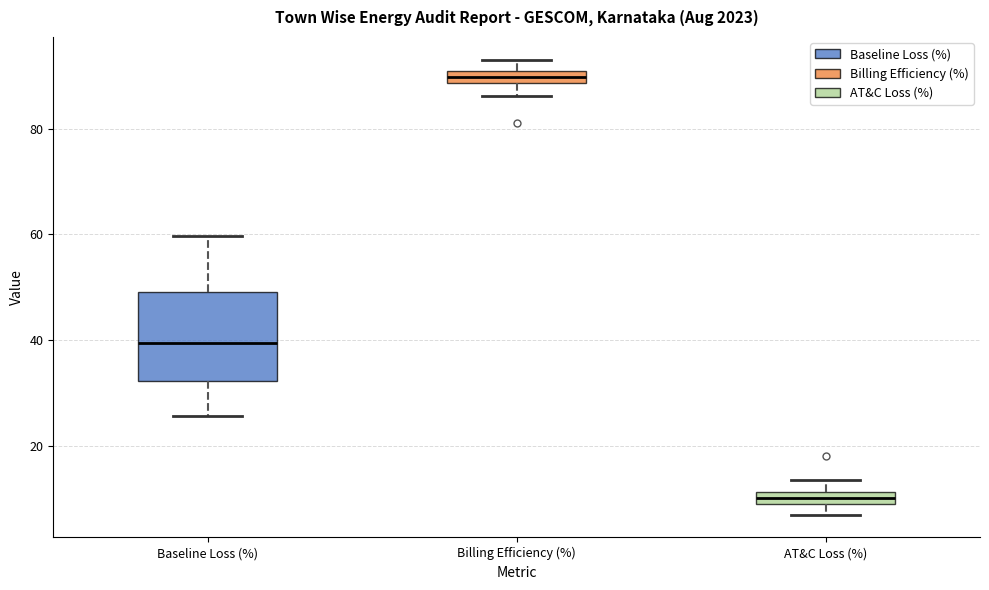

Where does the median line of the box for AT&C Loss (%) sit on the y-axis? The values are not printed on the chart, so give them approximately, as read against the axis.

10